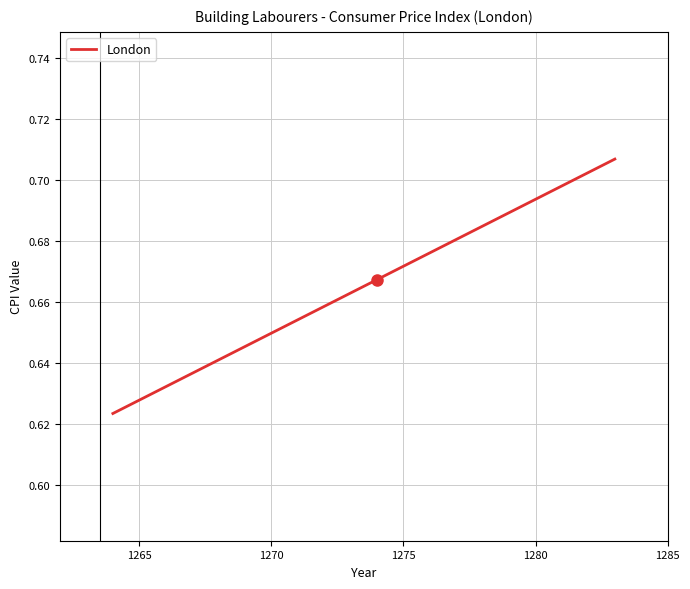

How many lines are shown in the chart?

1